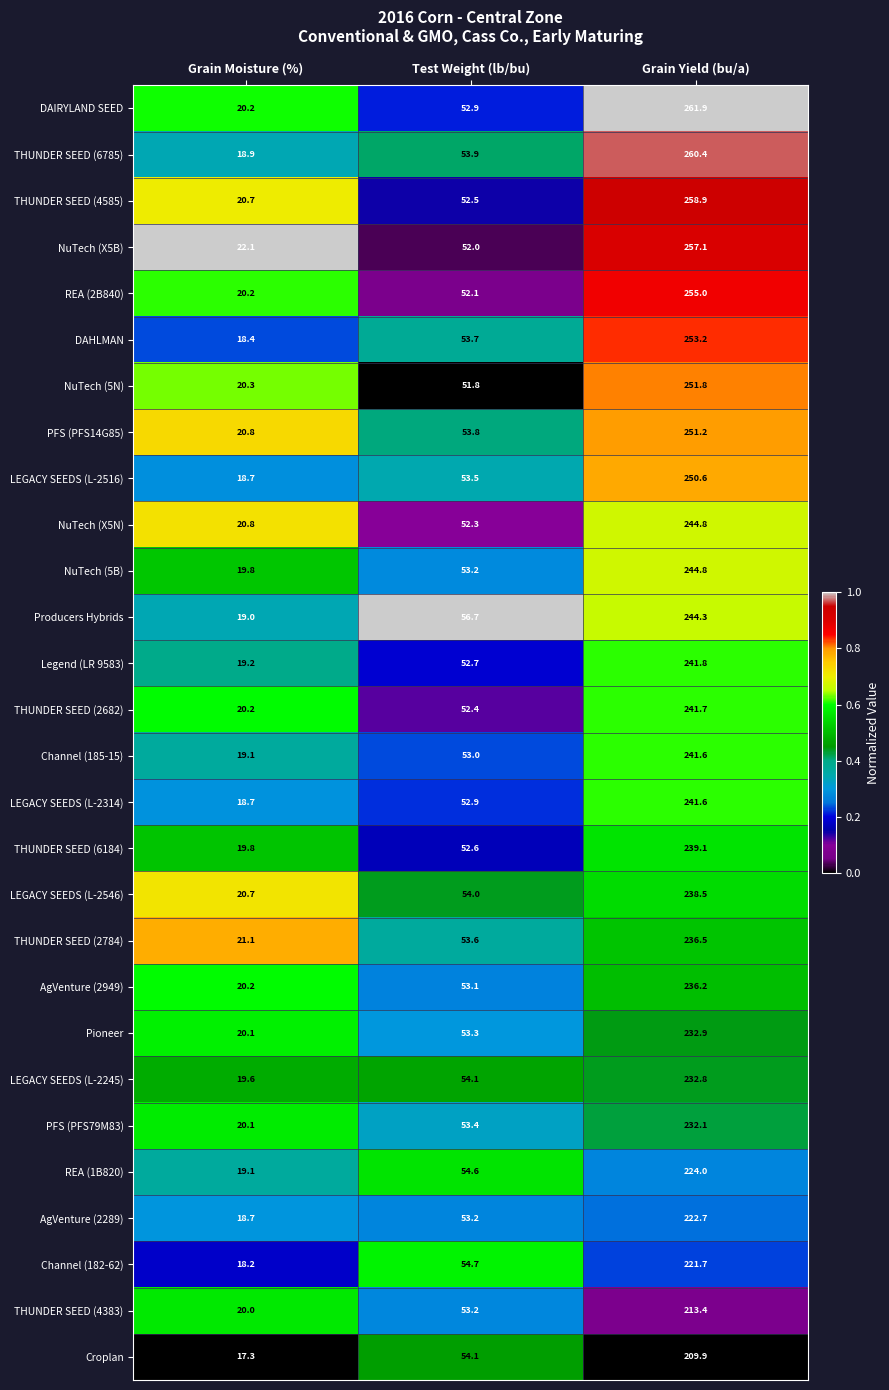

What is the total value across all series at Test Weight (lb/bu)?

1493.3